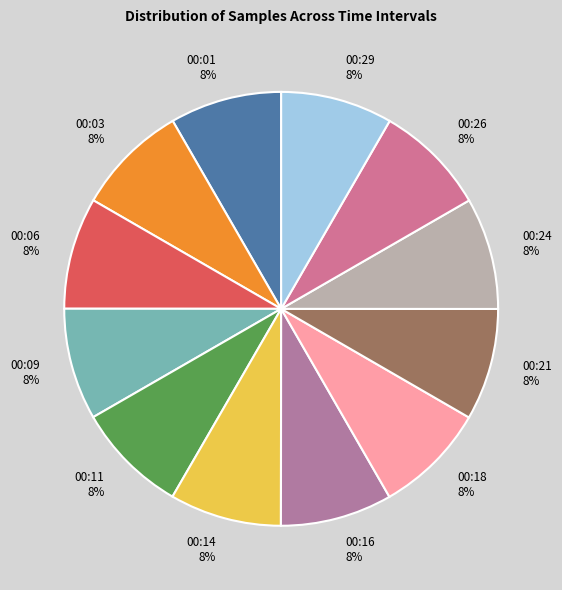

To the nearest percent, what percentage of the pie is 00:03?

8%